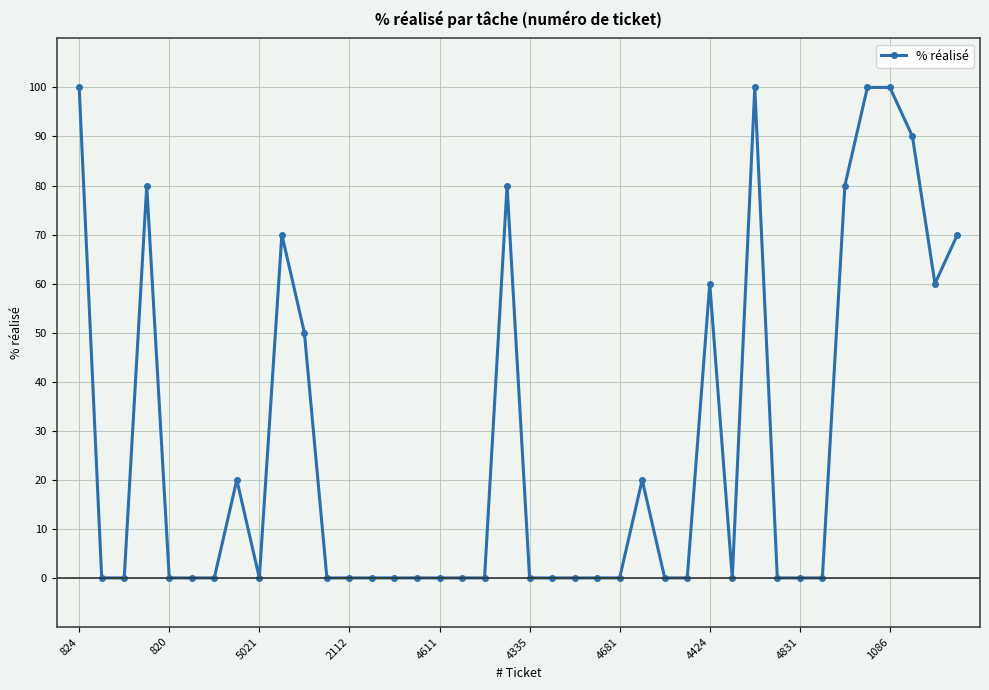

What is the difference between the second highest and second lowest values?

100